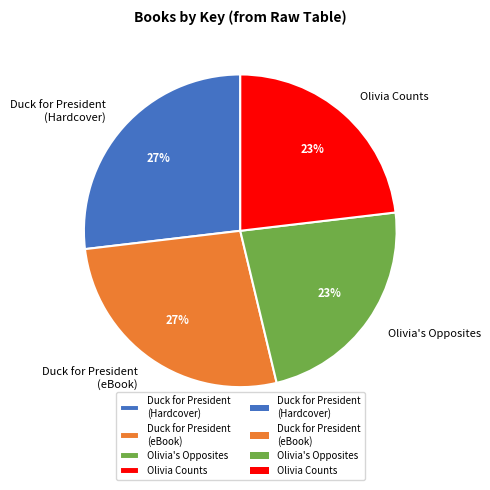

To the nearest percent, what is the average slice percentage?

25%